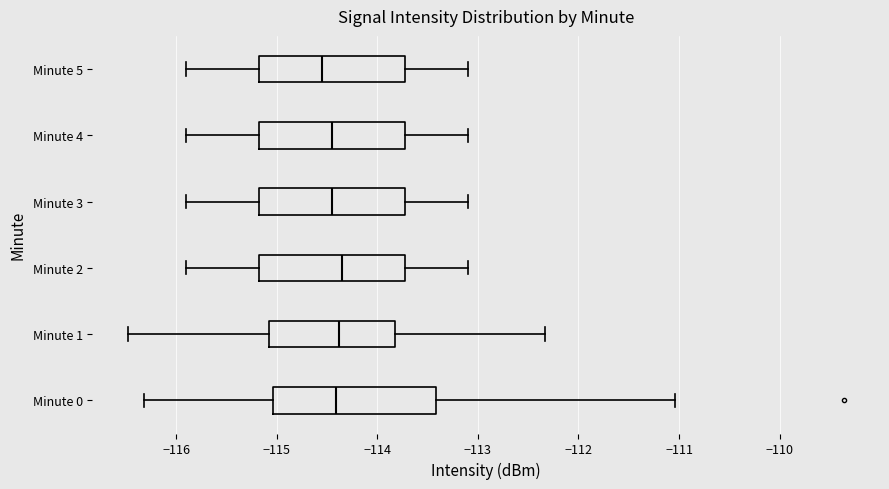

Comparing the boxes themselves (not the whiskers), which one is the widest?

Minute 0